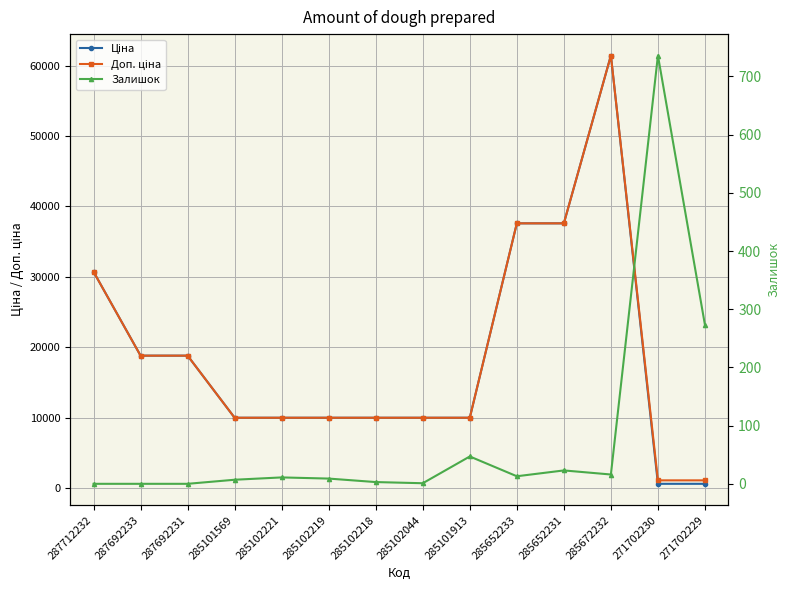

At 285672232, list the series in order from smallest to largest.

Залишок, Ціна, Доп. ціна